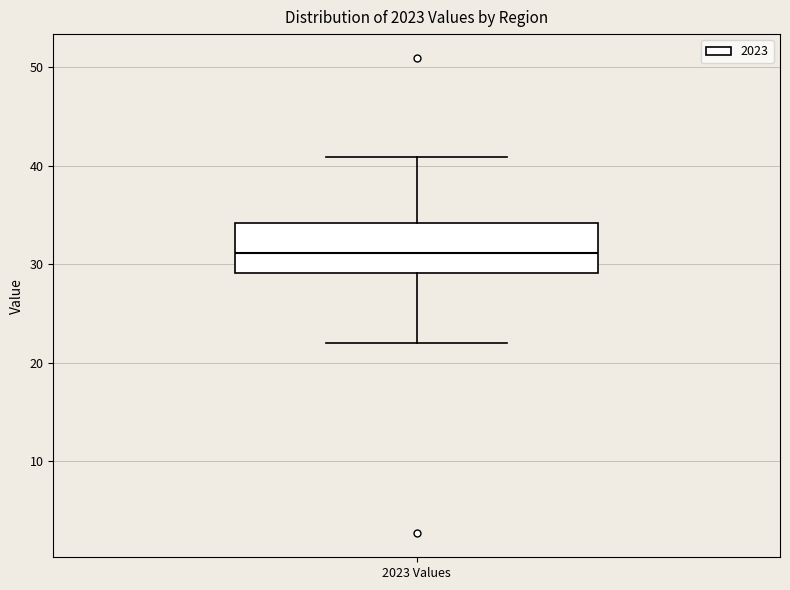

Transcribe this box plot: give where the median line is, the range the box spans, and where the two whiskers end, as read against the y-axis. The values are not printed on the chart, so give them approximately, as read against the axis.

median 31, box 29 to 34, whiskers 22 to 41